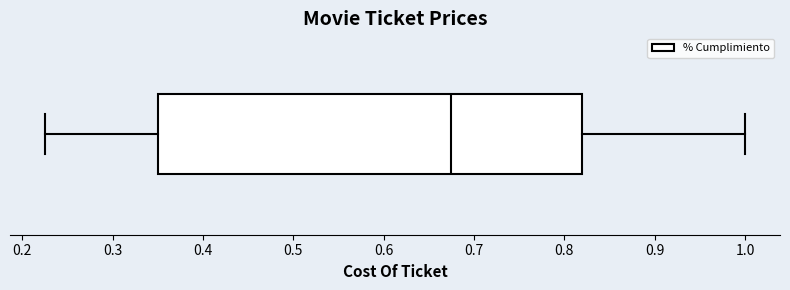

Where does the median line of the box sit on the x-axis? The values are not printed on the chart, so give them approximately, as read against the axis.

0.68